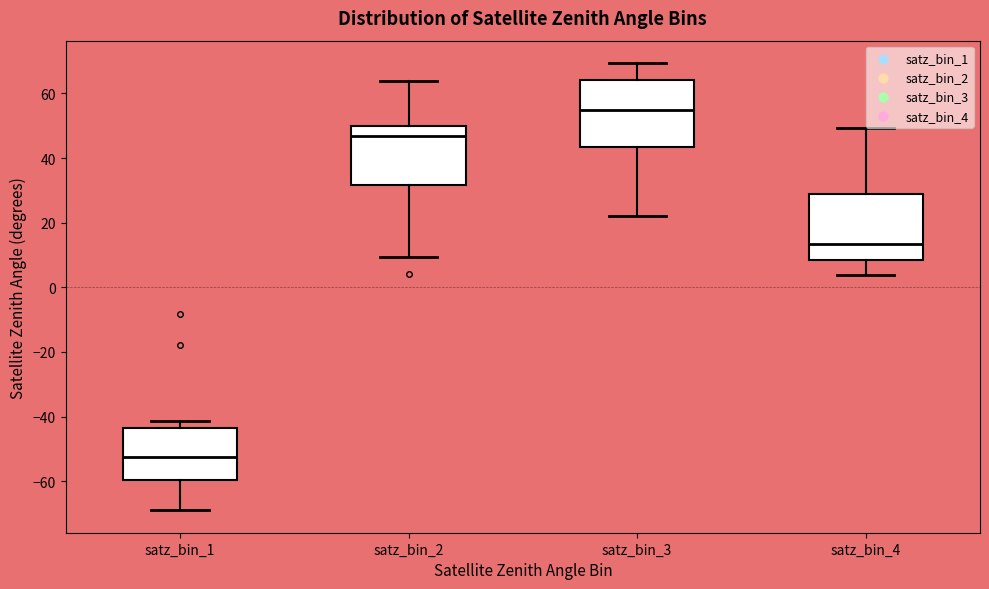

Reading left to right, transcribe this box plot: for each box, give where its median line is, the range the box spans, and where its two whiskers end, as read against the y-axis. The values are not printed on the chart, so give them approximately, as read against the axis.

satz_bin_1: median -52, box -60 to -44, whiskers -68 to -42
satz_bin_2: median 46, box 32 to 50, whiskers 10 to 64
satz_bin_3: median 54, box 44 to 64, whiskers 22 to 70
satz_bin_4: median 14, box 8 to 28, whiskers 4 to 50